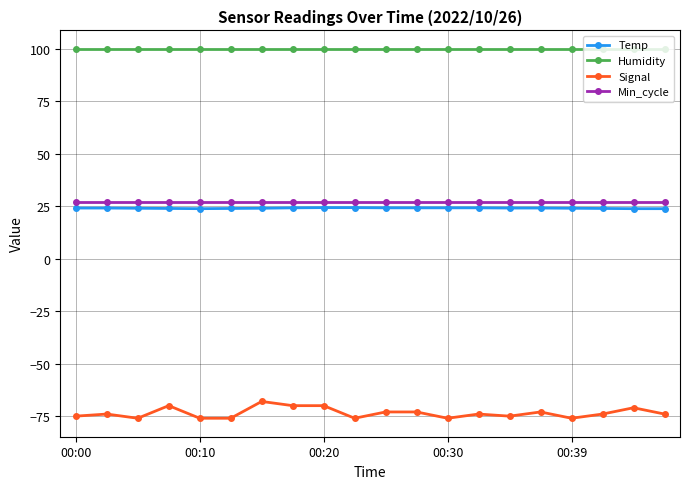

True or false: Signal and Temp cross at least once.

False